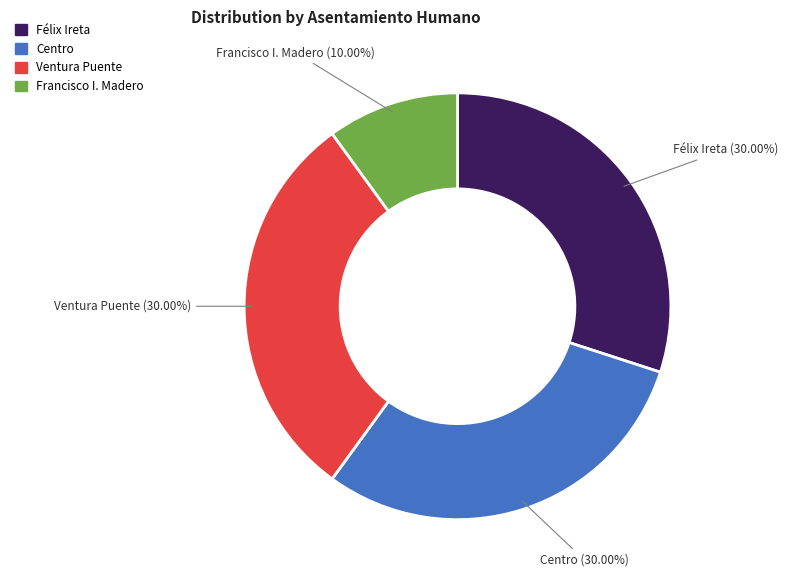

How many slices are in this pie chart?

4